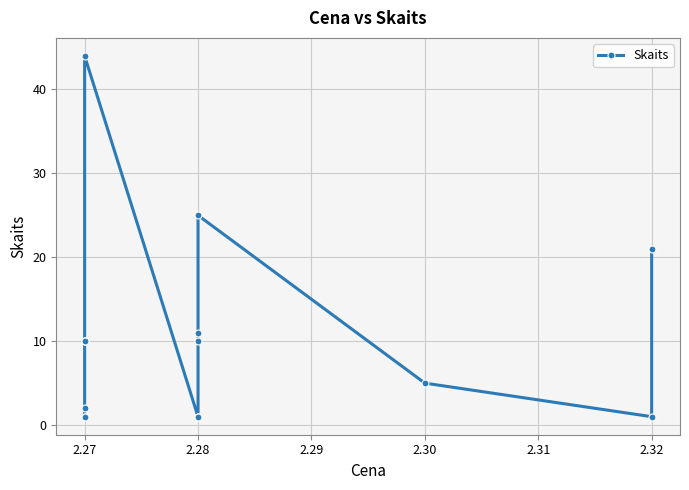

How many lines are shown in the chart?

1